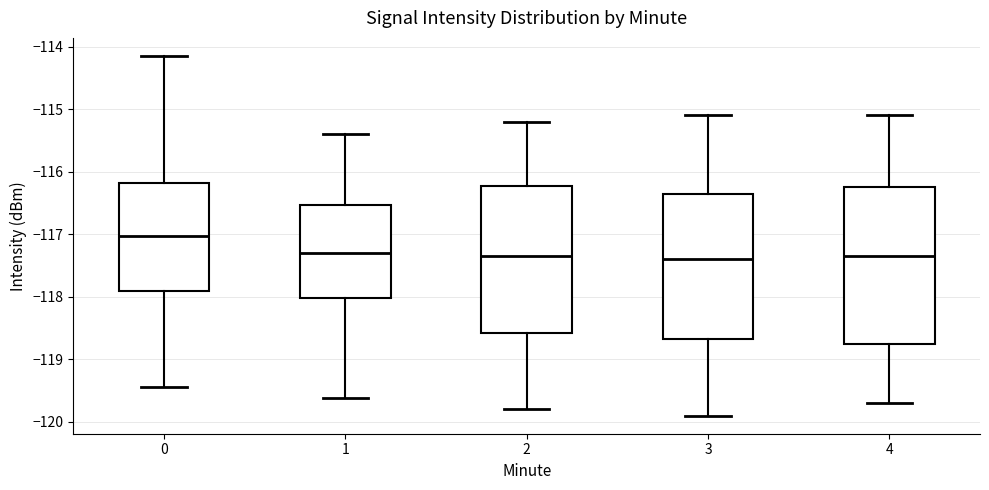

Comparing the boxes themselves (not the whiskers), which one is the tallest?

4